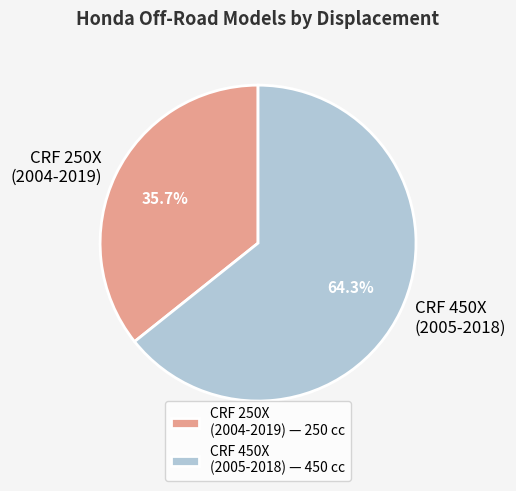

Is there any slice that represents more than half of the pie?

Yes